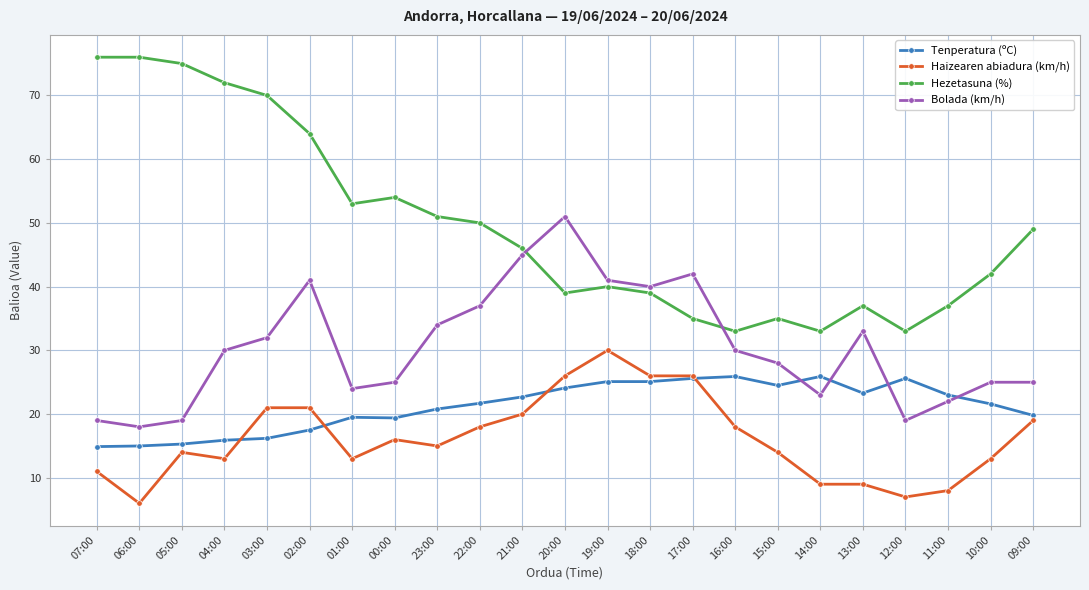

List the series in order of their overall mean, highest first.

Hezetasuna (%), Bolada (km/h), Tenperatura (ºC), Haizearen abiadura (km/h)